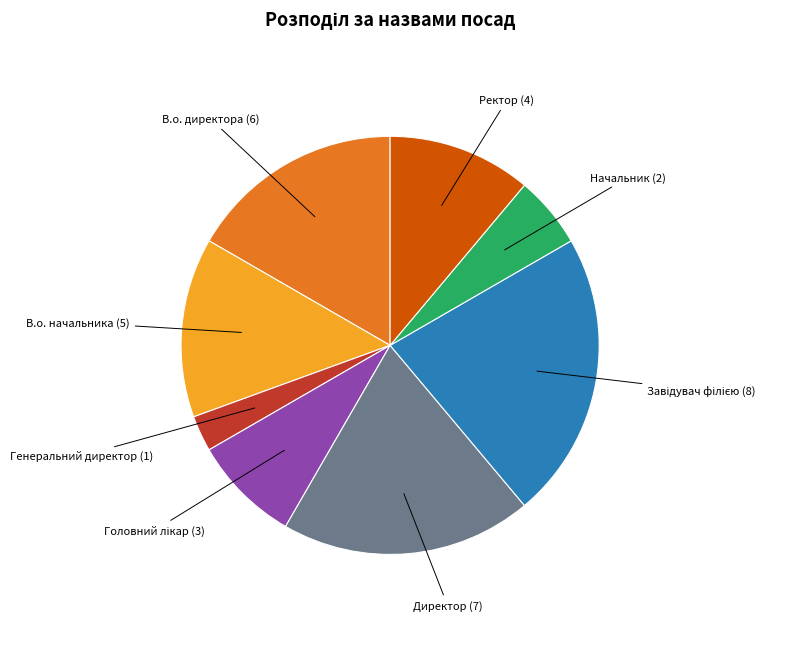

How many segments does this pie chart have?

8